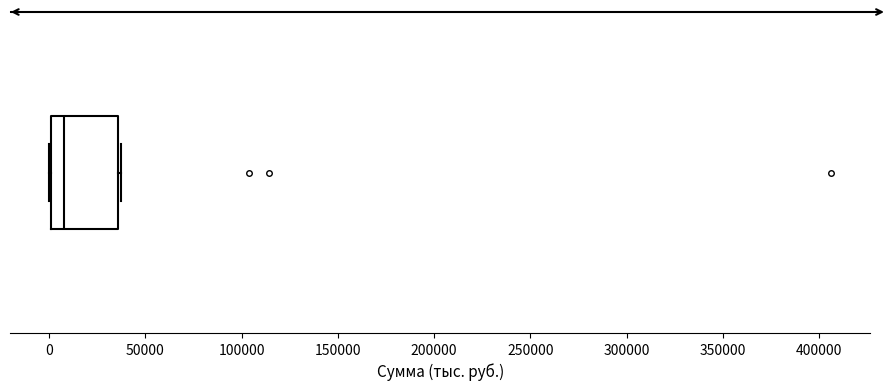

Read this box plot against the x-axis: the position of the median line, the range covered by the box, and the ends of both whiskers. The values are not printed on the chart, so give them approximately, as read against the axis.

median 10000, box 0 to 35000, whiskers 0 to 40000